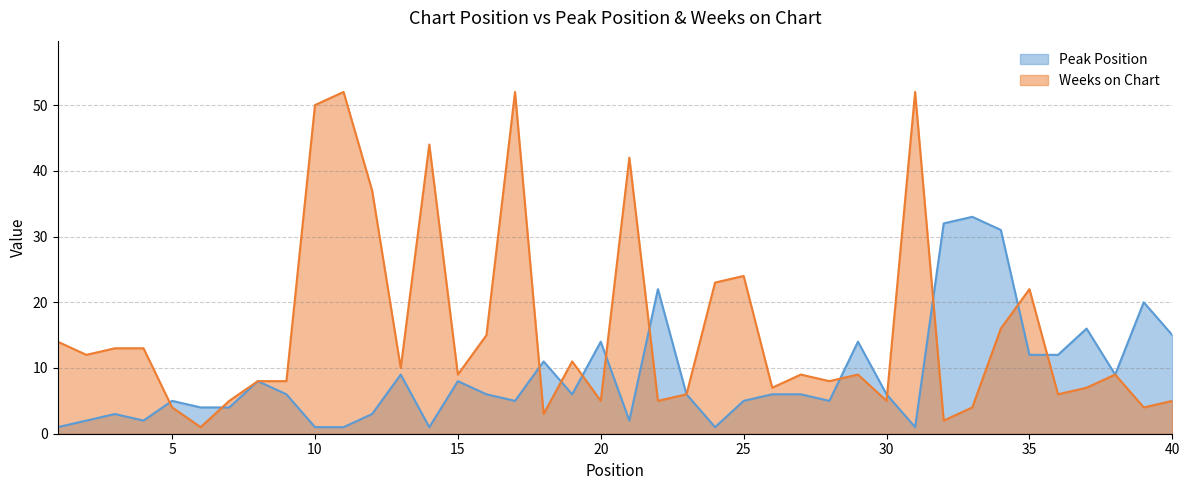

True or false: Peak Position and Weeks on Chart intersect in this chart.

True